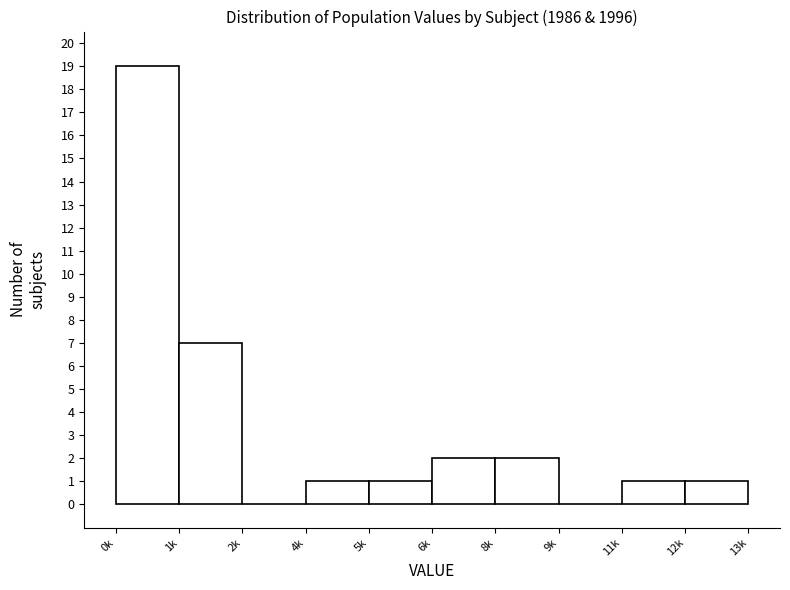

Reading left to right, what are all the values shown in this chart?

0k=19	1k=7	2k=0	4k=1	5k=1	6k=2	8k=2	9k=0	11k=1	12k=1